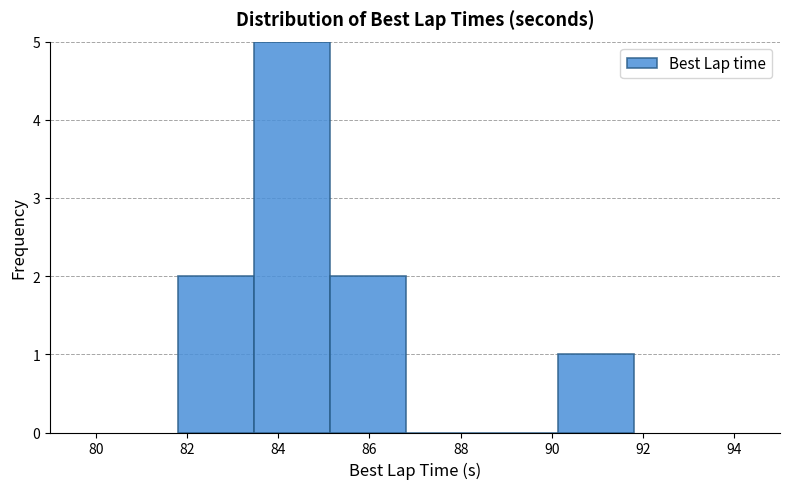

Which range on the x-axis has the tallest bar?

83.4 to 85.2